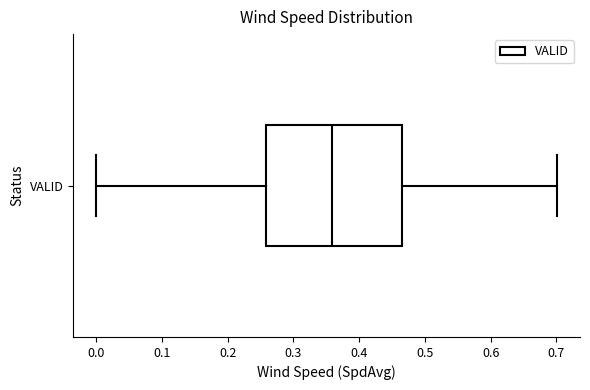

Read this box plot against the x-axis: the position of the median line, the range covered by the box, and the ends of both whiskers. The values are not printed on the chart, so give them approximately, as read against the axis.

median 0.36, box 0.26 to 0.46, whiskers 0.00 to 0.70